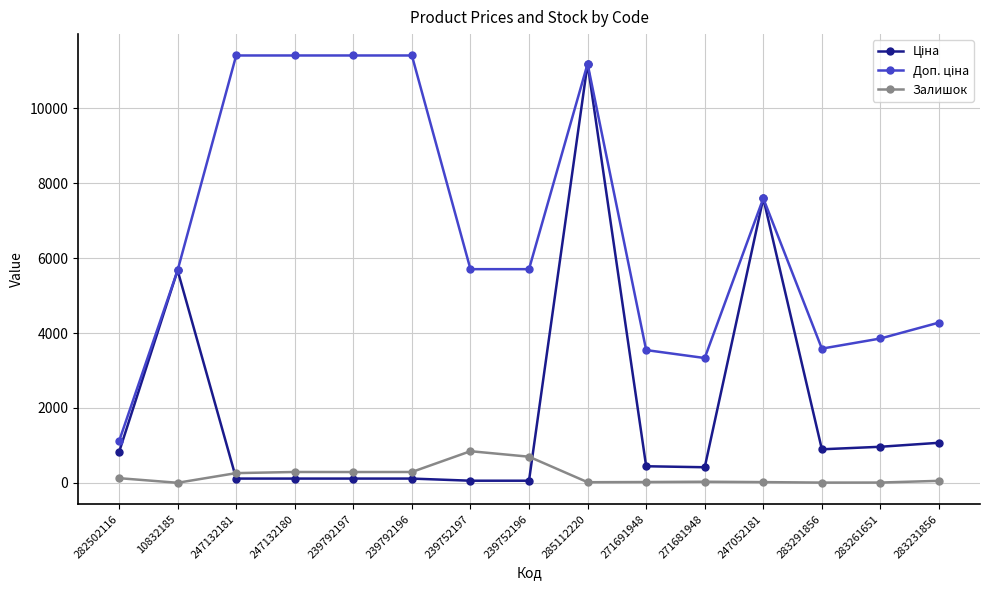

What is the value of the Залишок point at the 8th from the left?

698.0